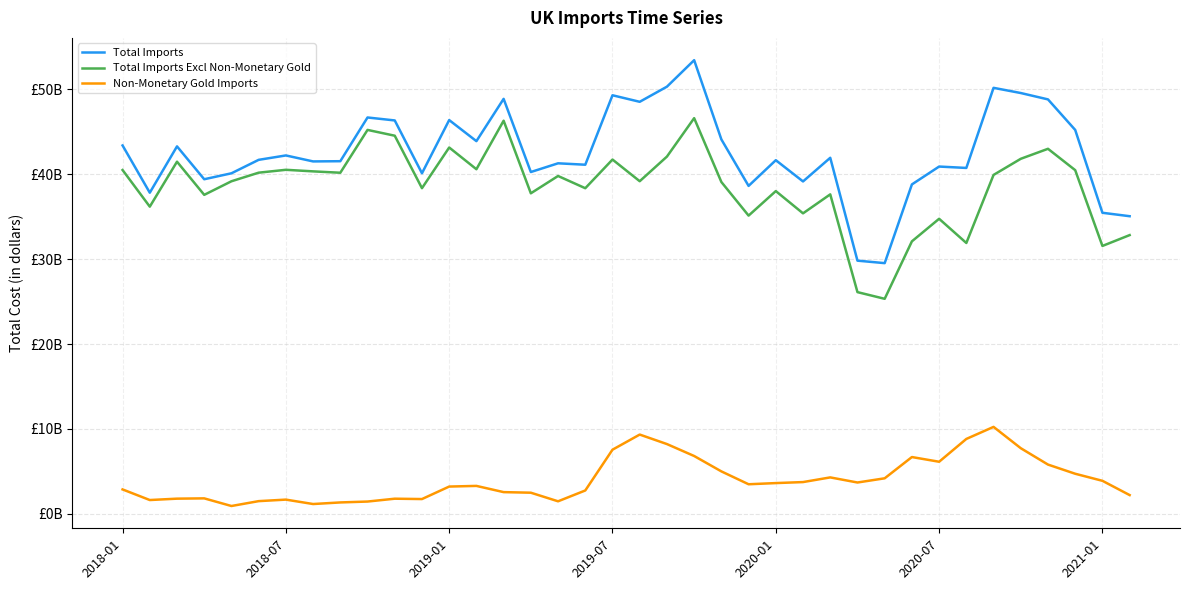

What is the sum of all Non-Monetary Gold Imports values?

152111721010